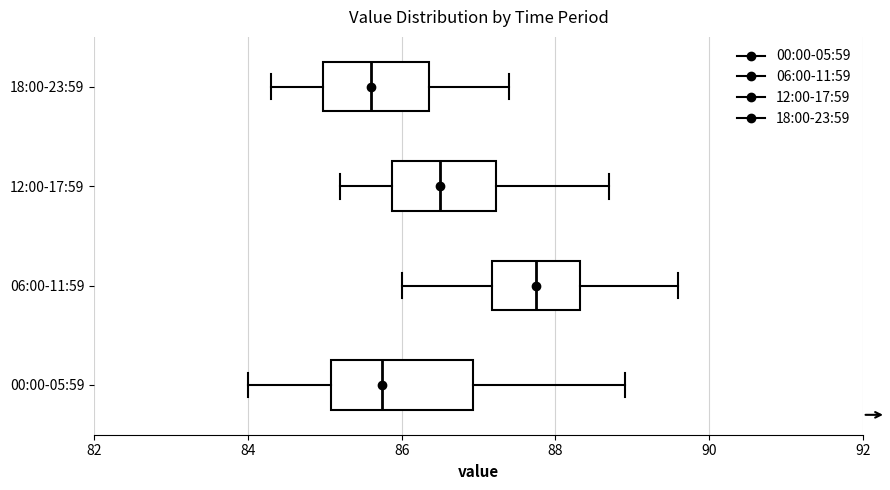

Which box's median line is the furthest to the right?

06:00-11:59